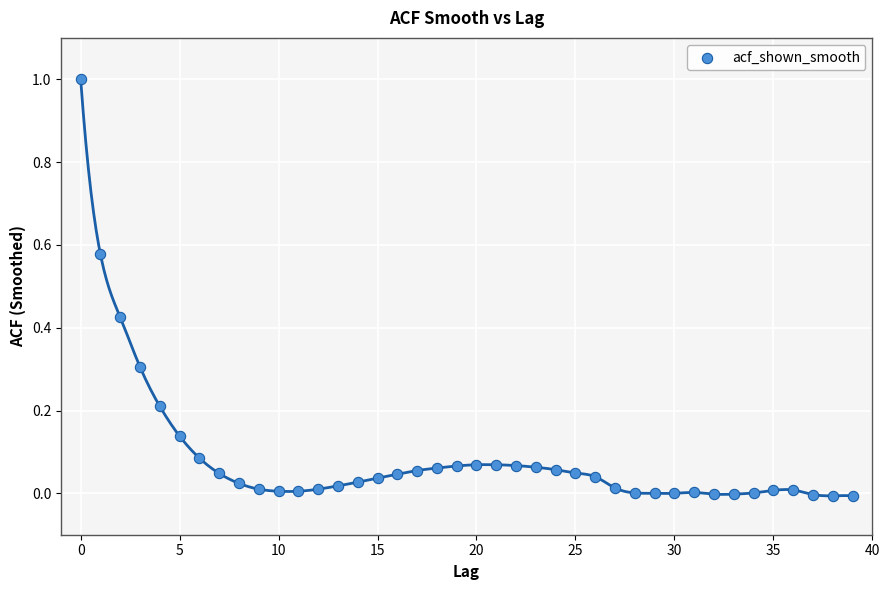

What is the range of Y values (max minus min)?

1.0